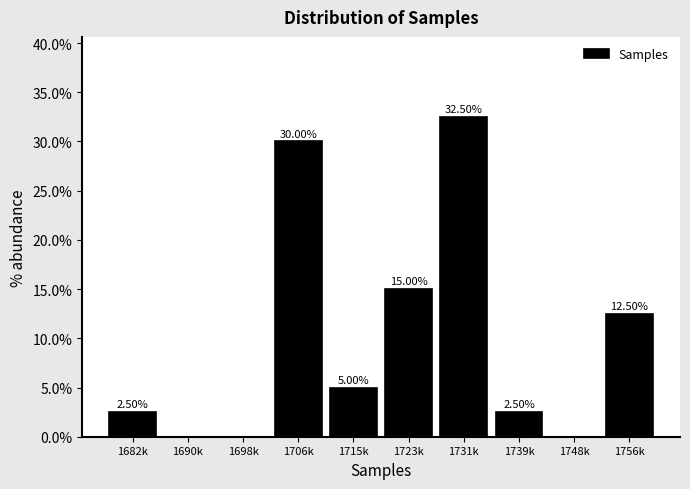

What is the sum of all values?

100.0